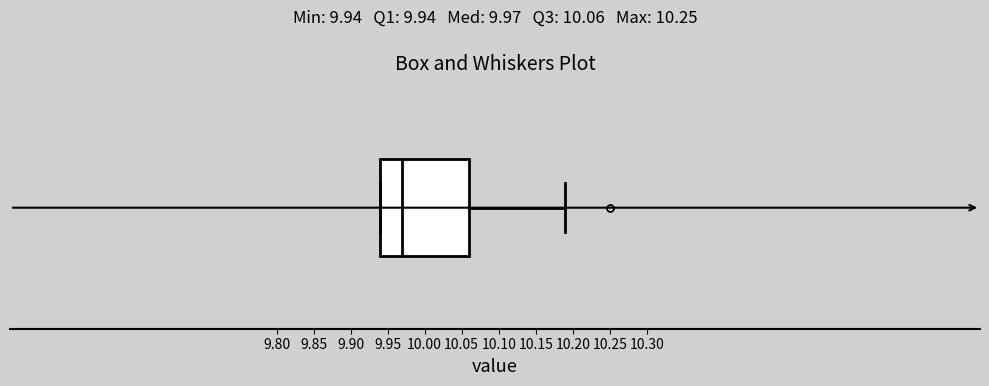

Where is the right edge of the box on the x-axis? The values are not printed on the chart, so give them approximately, as read against the axis.

10.06